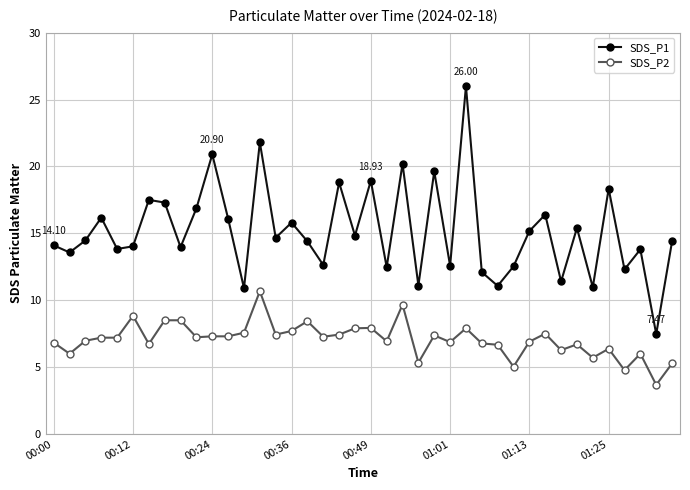

What is the greatest value displayed?

26.0